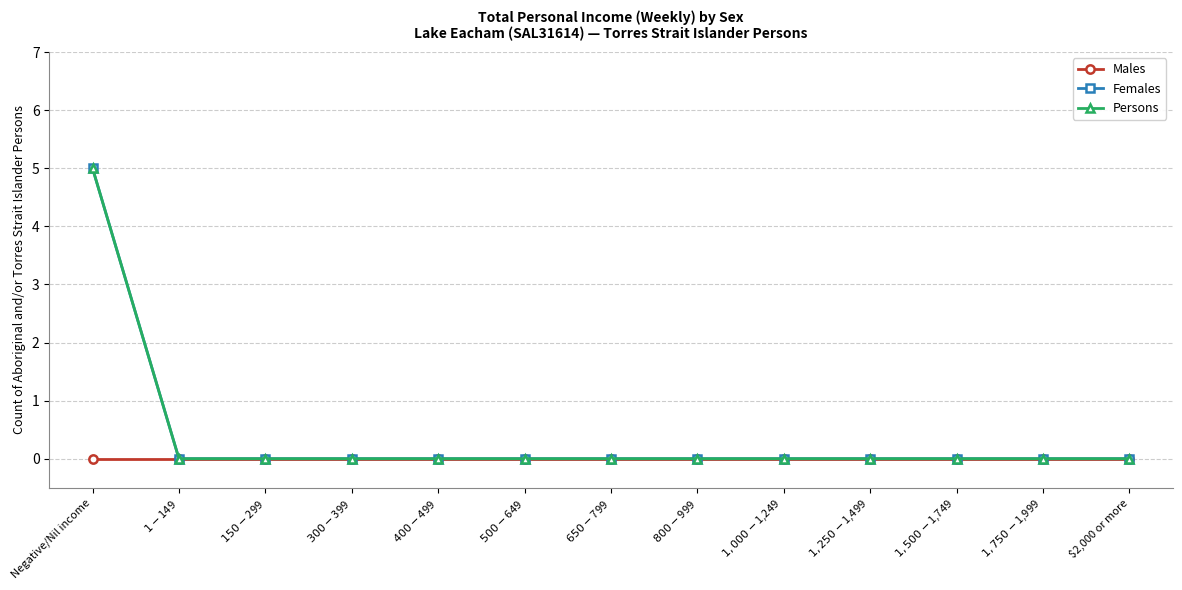

Reading right to left, transcribe all the data shown in this chart.

Males: $2,000 or more=0	$1,750-$1,999=0	$1,500-$1,749=0	$1,250-$1,499=0	$1,000-$1,249=0	$800-$999=0	$650-$799=0	$500-$649=0	$400-$499=0	$300-$399=0	$150-$299=0	$1-$149=0	Negative/Nil income=0
Females: $2,000 or more=0	$1,750-$1,999=0	$1,500-$1,749=0	$1,250-$1,499=0	$1,000-$1,249=0	$800-$999=0	$650-$799=0	$500-$649=0	$400-$499=0	$300-$399=0	$150-$299=0	$1-$149=0	Negative/Nil income=5
Persons: $2,000 or more=0	$1,750-$1,999=0	$1,500-$1,749=0	$1,250-$1,499=0	$1,000-$1,249=0	$800-$999=0	$650-$799=0	$500-$649=0	$400-$499=0	$300-$399=0	$150-$299=0	$1-$149=0	Negative/Nil income=5